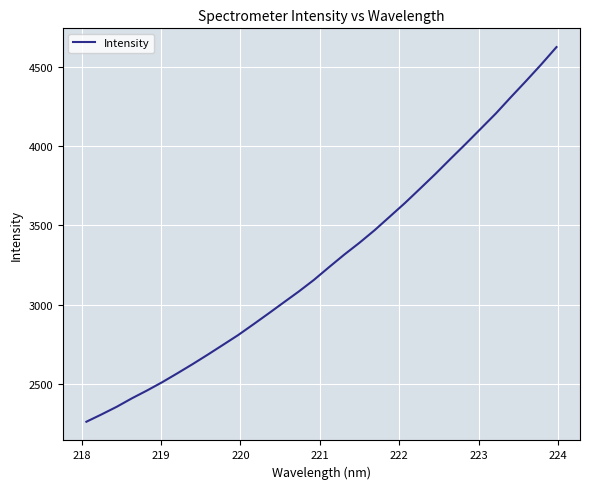

What is the smallest value displayed?

2261.6